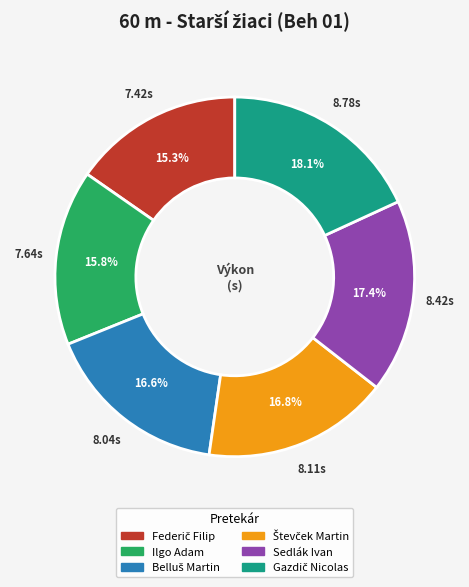

Does any single category account for the majority?

No